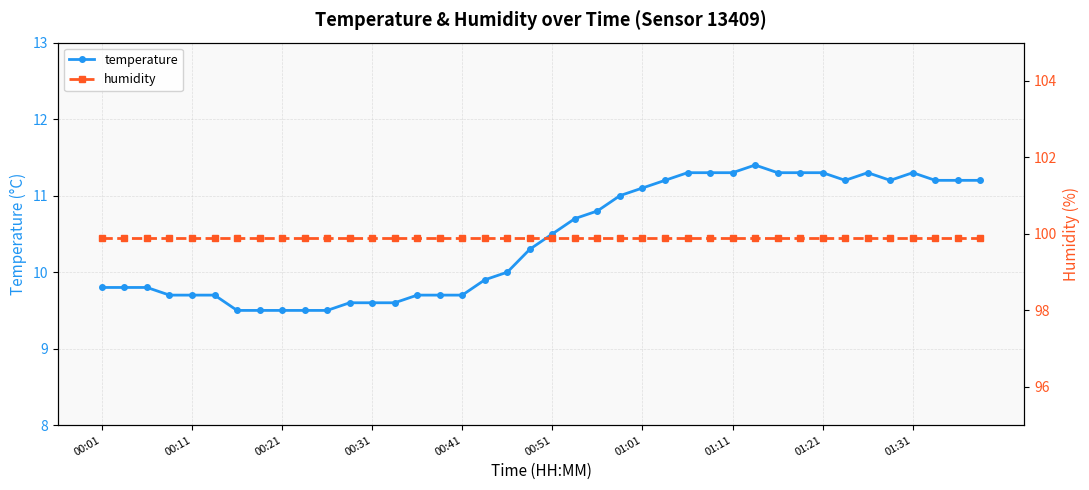

What is the lowest value of the temperature series?

9.5